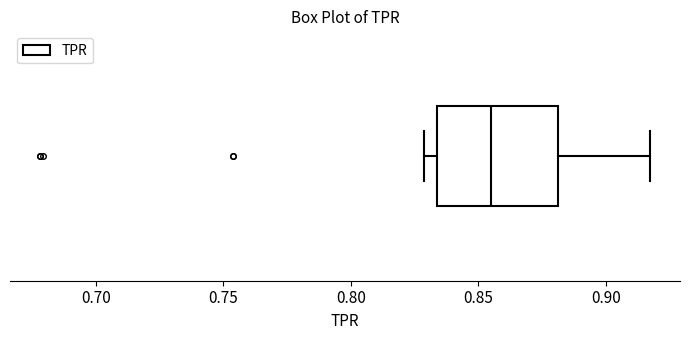

Read this box plot against the x-axis: the position of the median line, the range covered by the box, and the ends of both whiskers. The values are not printed on the chart, so give them approximately, as read against the axis.

median 0.855, box 0.835 to 0.880, whiskers 0.830 to 0.915